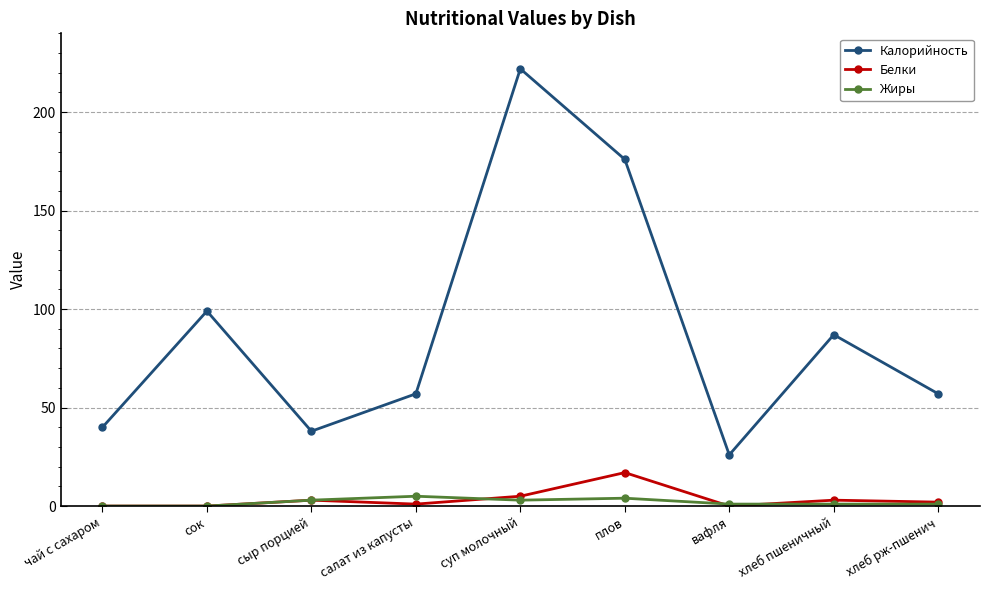

How many interior local peaks does the Калорийность series have?

3